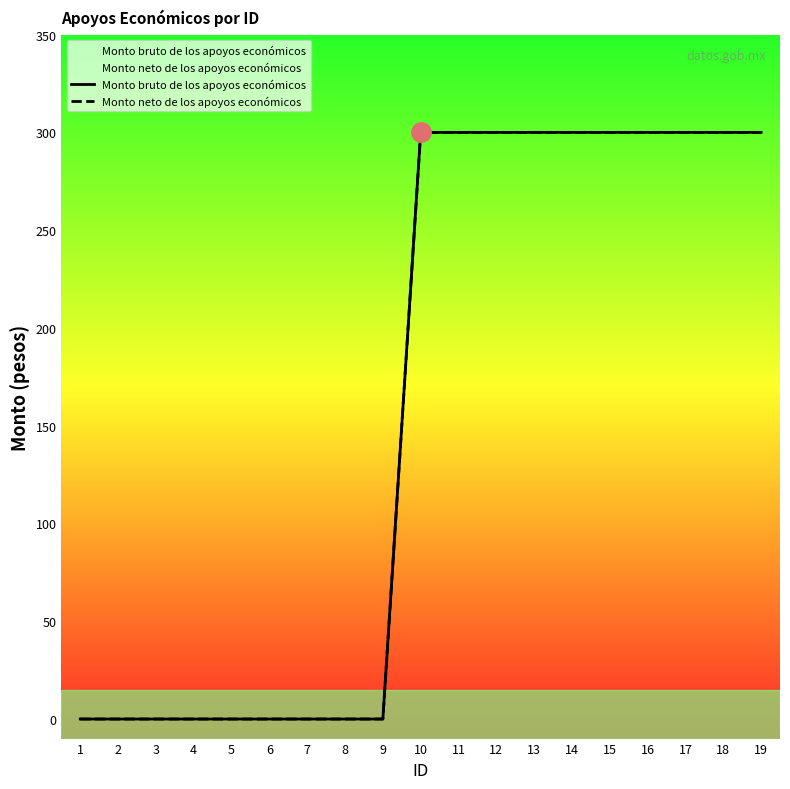

Does the chart display data point markers on the line(s)?

No